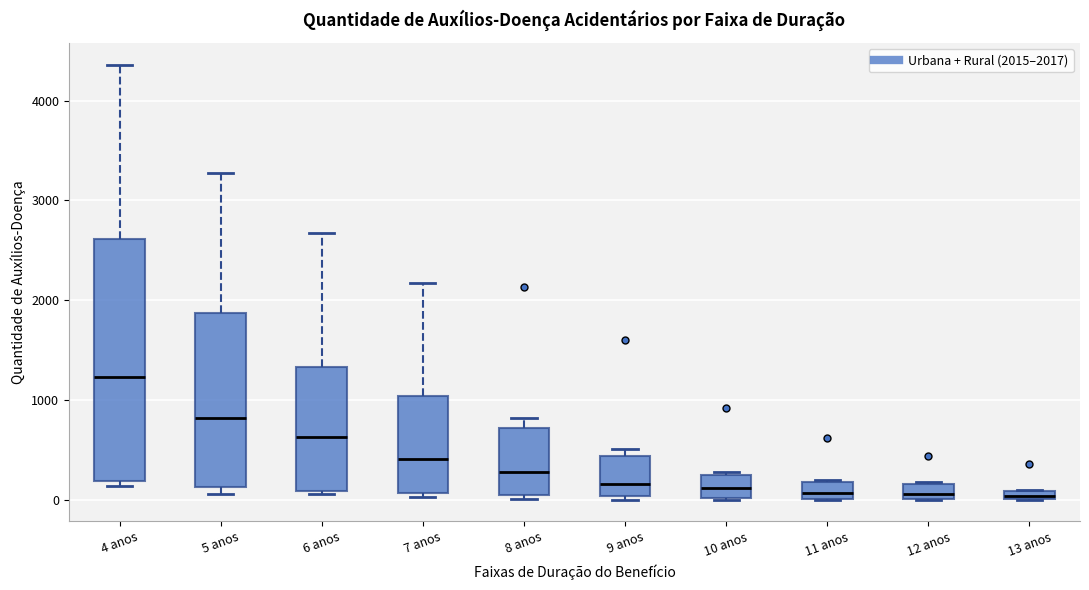

Which box is the tallest, from its lower edge to its upper edge?

4 anos